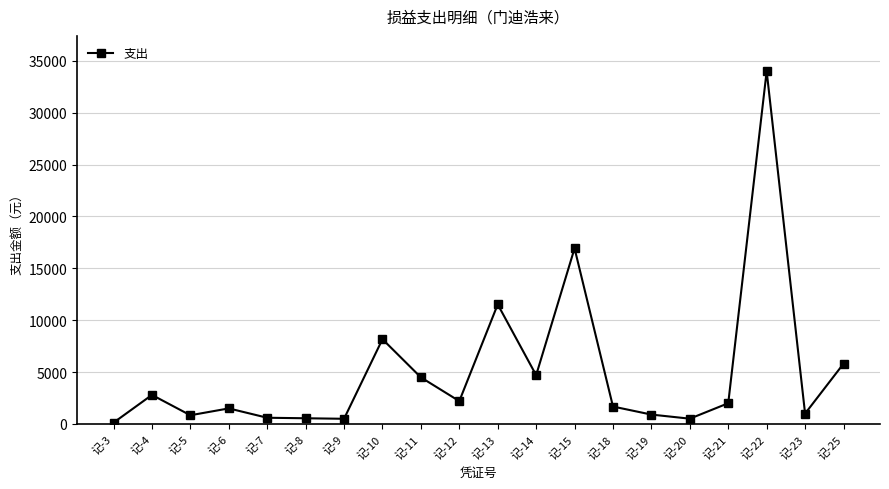

What is the difference between the values at 记-19 and 记-20?

395.0